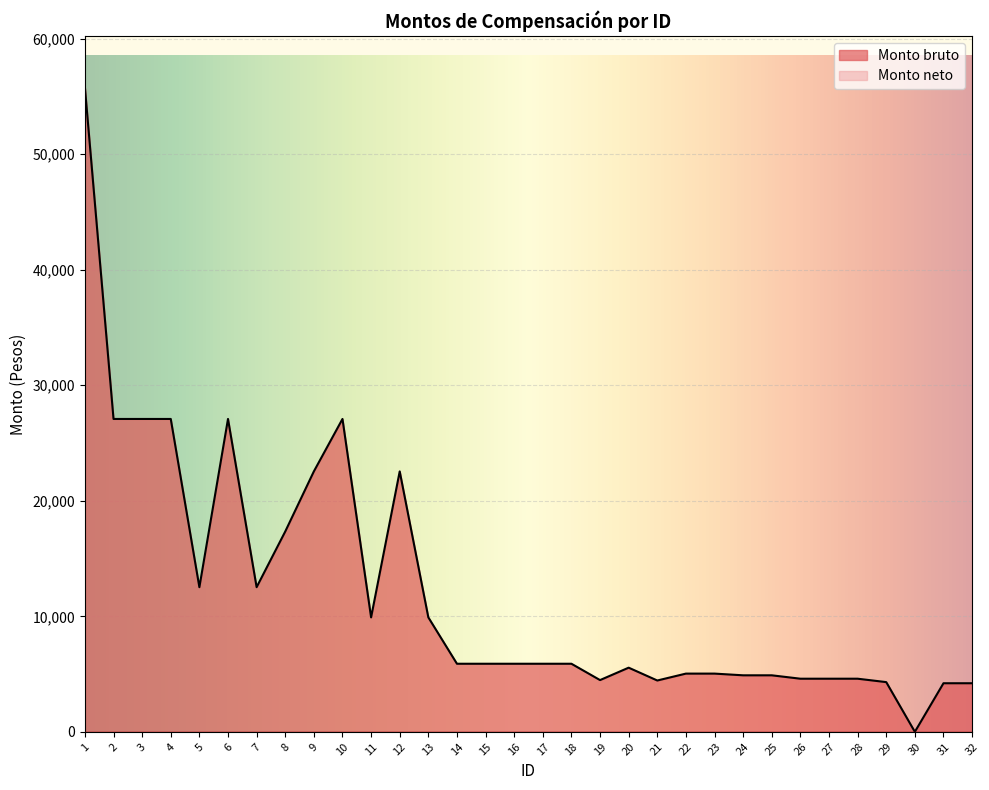

Where is the first local maximum?

6